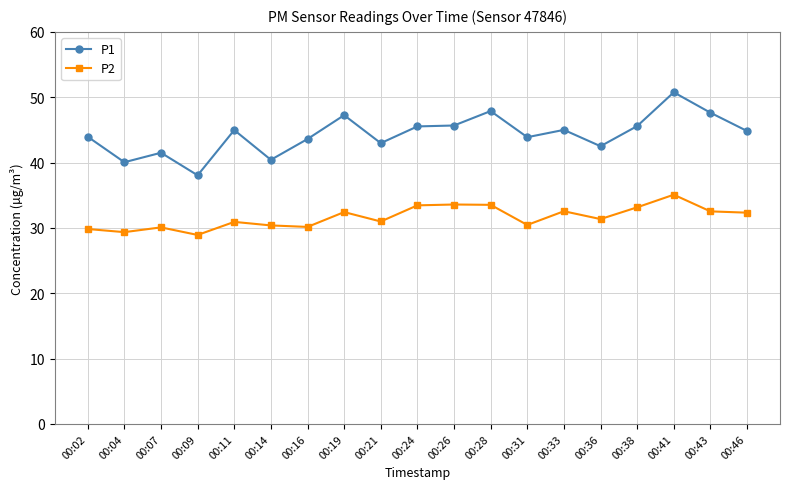

What is the minimum value for P2?

28.9